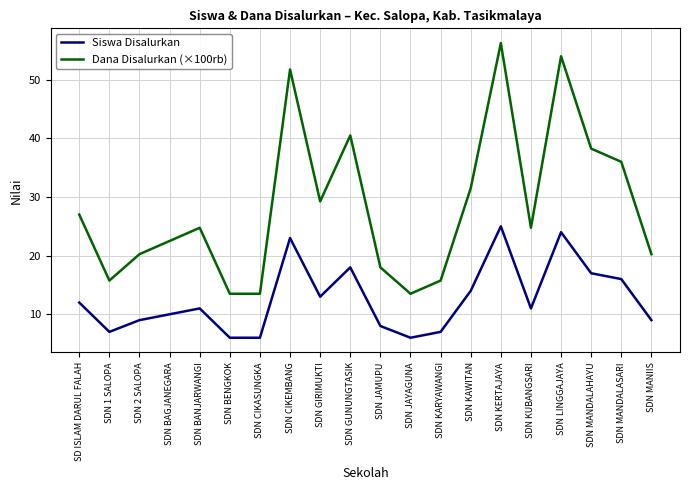

Is the value of Siswa Disalurkan at SDN GIRIMUKTI greater than the value of Dana Disalurkan (×100rb) at SDN KUBANGSARI?

No